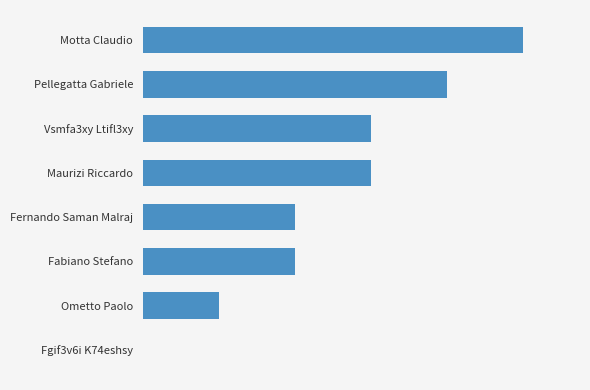

How many categories are shown in the chart?

8